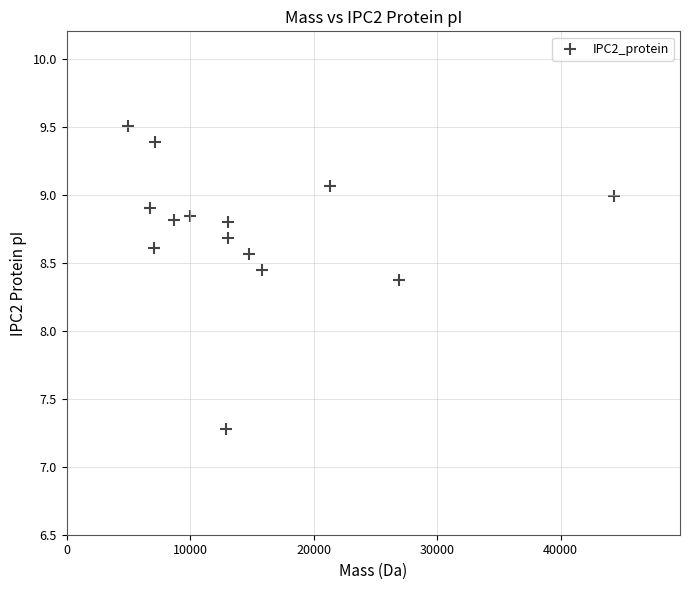

What is the range of Y values (max minus min)?

2.2